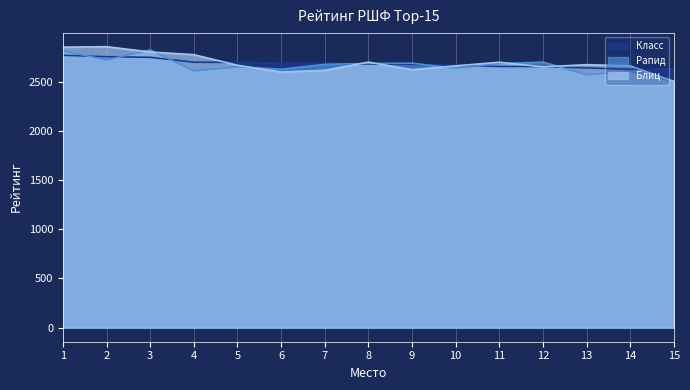

Where is the first local maximum for Рапид?

3